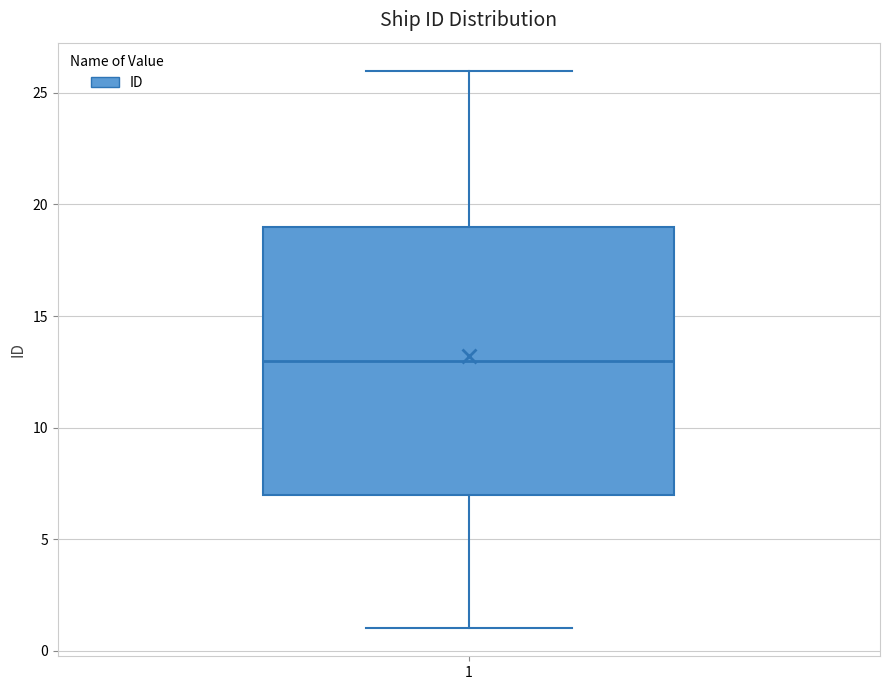

Transcribe this box plot: give where the median line is, the range the box spans, and where the two whiskers end, as read against the y-axis. The values are not printed on the chart, so give them approximately, as read against the axis.

median 13, box 7 to 19, whiskers 1 to 26